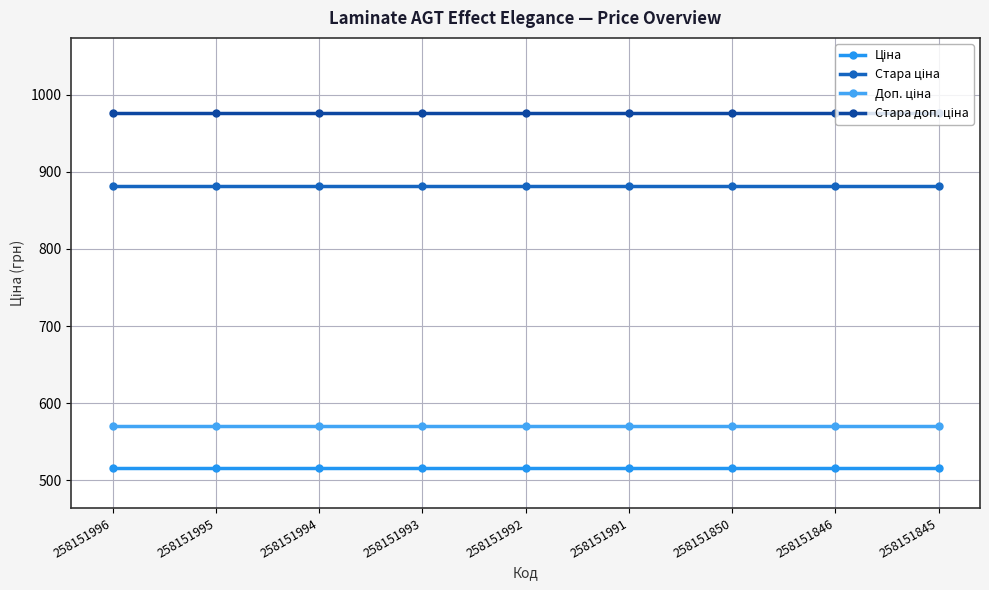

How many series are shown in this chart?

4